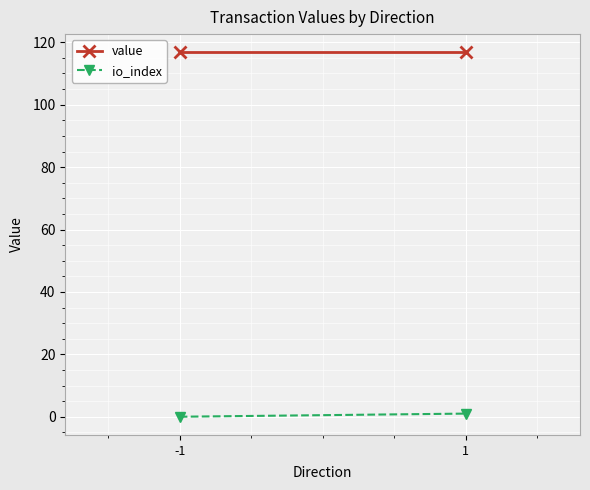

What is the total value across all series at 1?

117.8